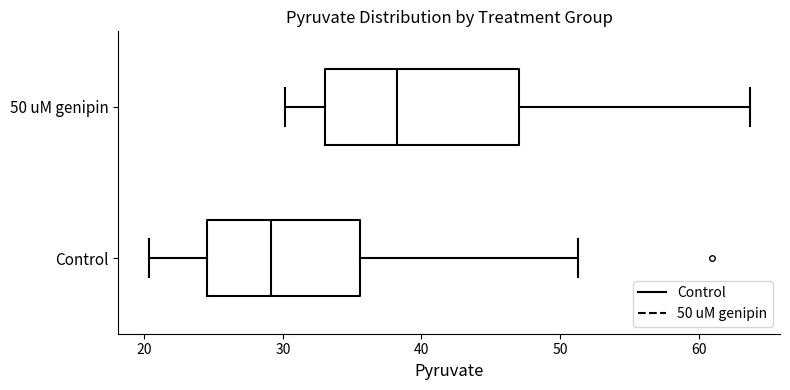

Which box has the furthest to the right median line?

50 uM genipin